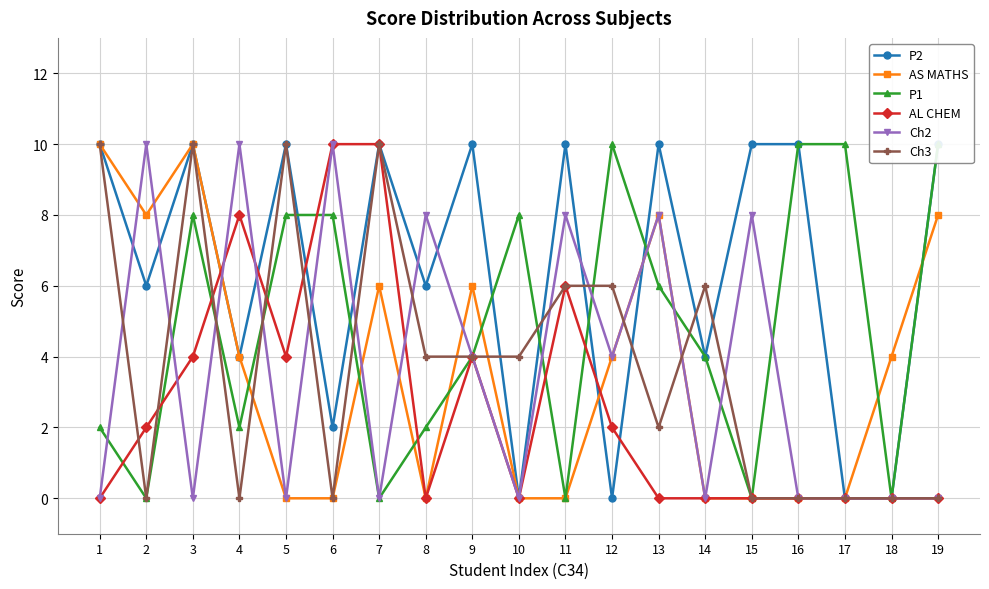

How many positive values does the AL CHEM series have?

9